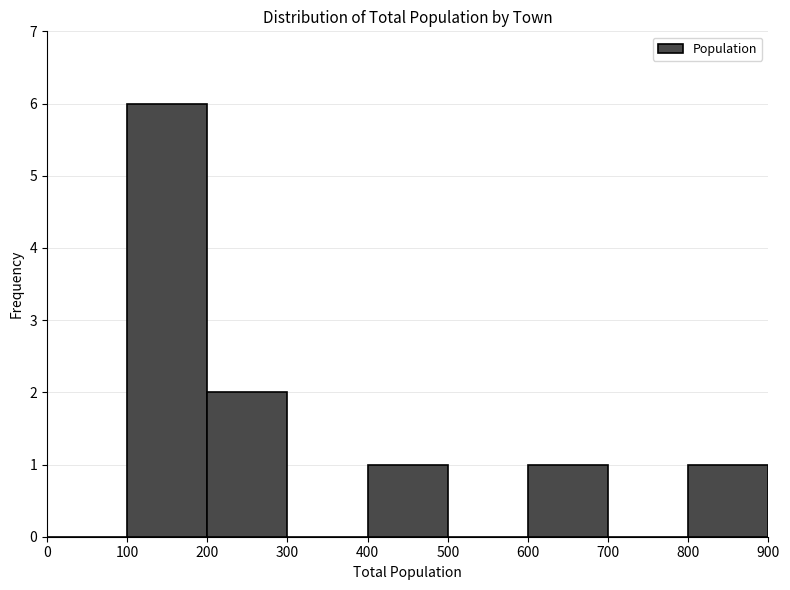

How tall is the bar that spans 400 to 500 on the x-axis? The values are not printed on the chart, so give them approximately, as read against the axis.

1